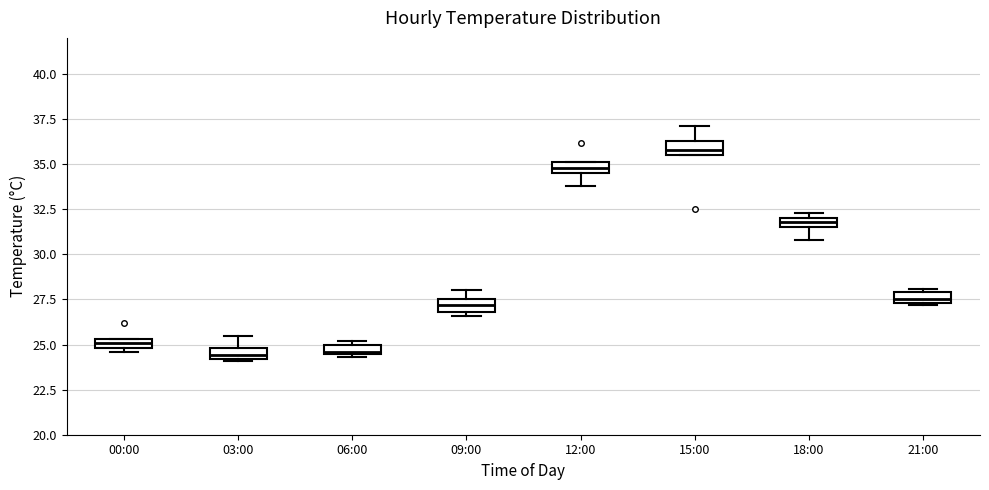

Which box's median line is the highest?

15:00